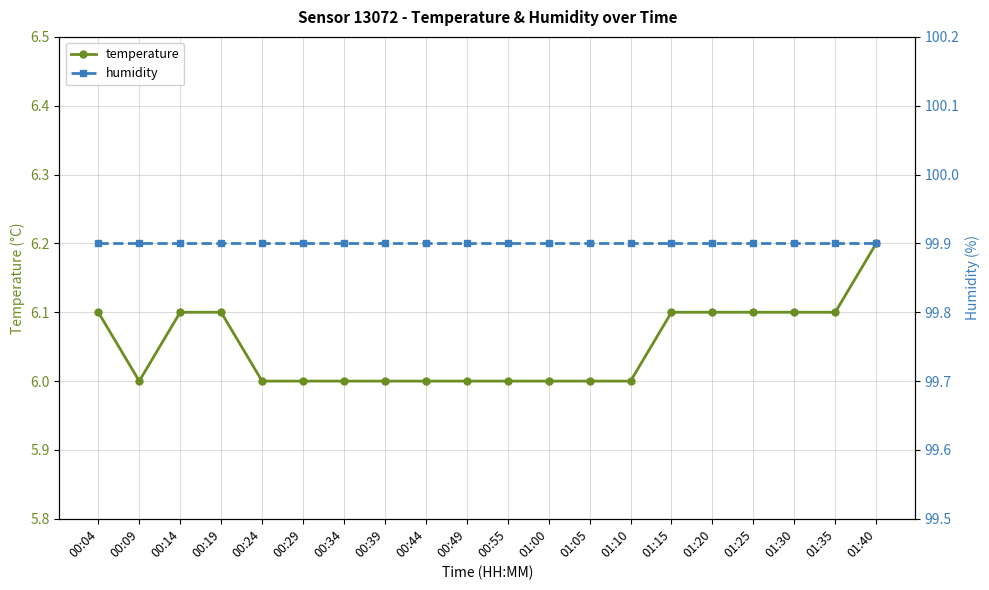

True or false: temperature has more than 1 interior local peaks.

False